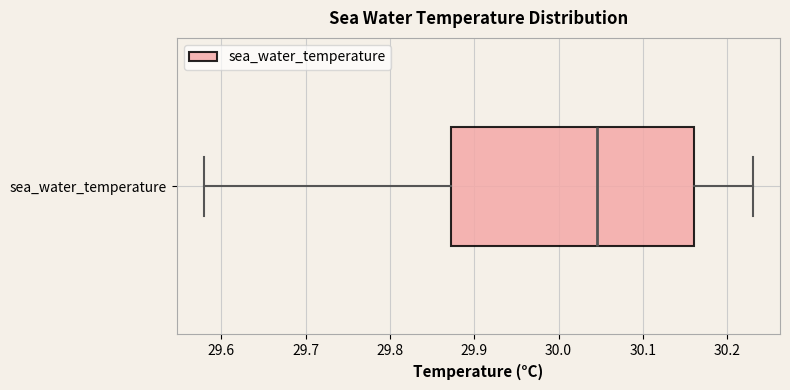

Where is the left edge of the box for sea_water_temperature on the x-axis? The values are not printed on the chart, so give them approximately, as read against the axis.

29.87